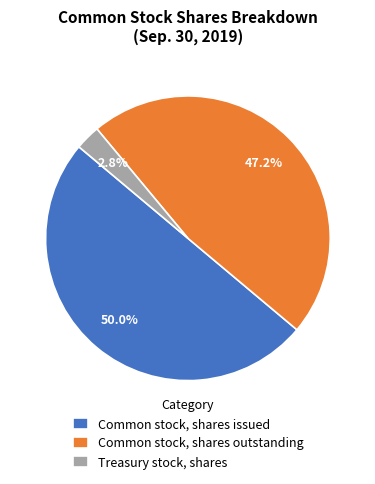

To the nearest percent, what is the combined percentage of Common stock, shares outstanding and Treasury stock, shares?

50%